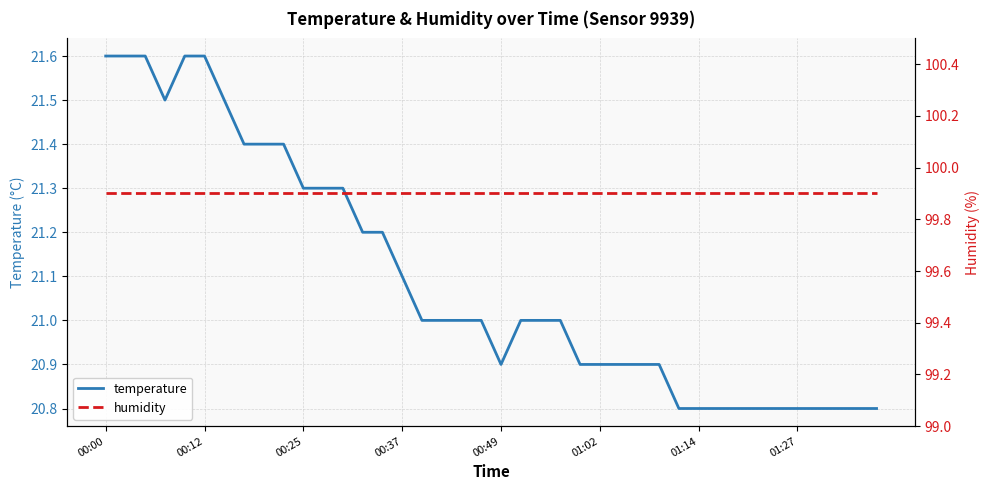

What is the difference between the highest and lowest values at 24?

79.0